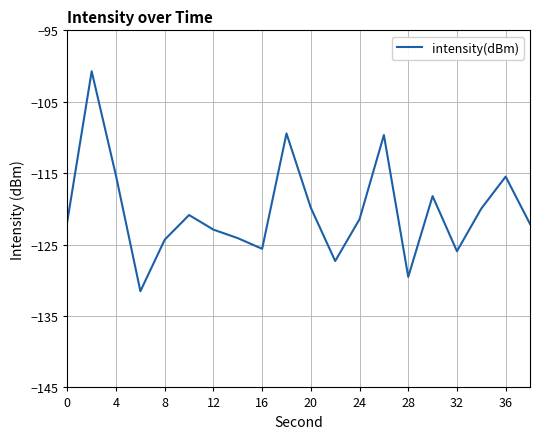

What is the smallest value displayed?

-131.5